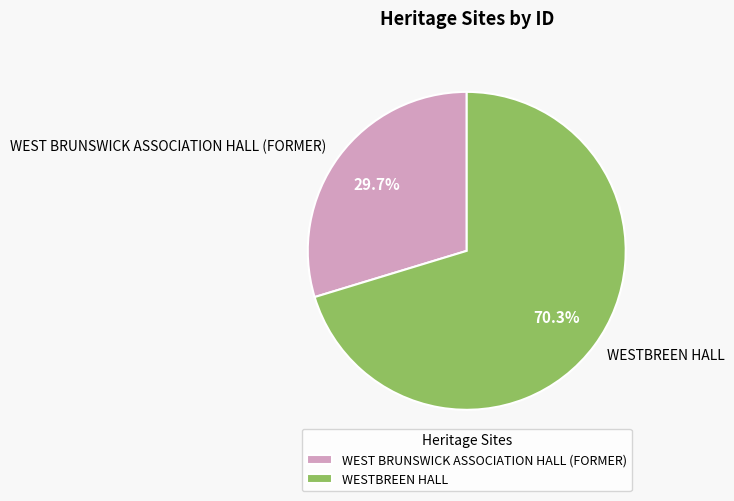

How many slices are in this pie chart?

2